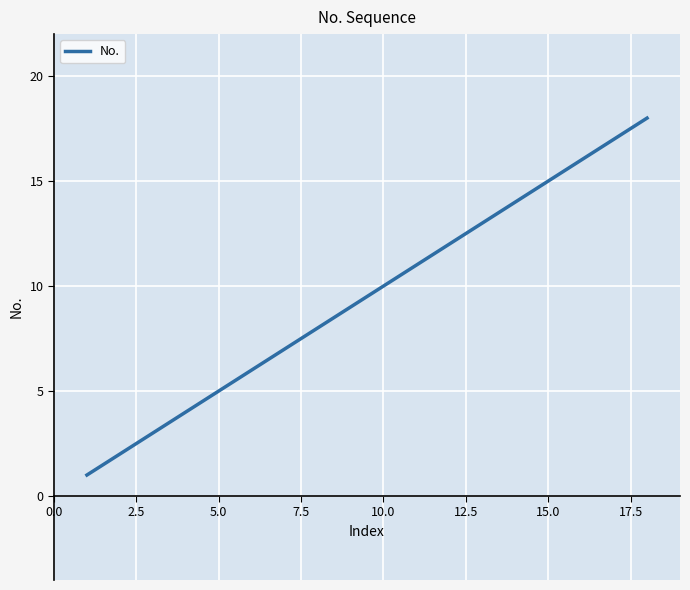

What is the difference between the maximum and minimum values?

17